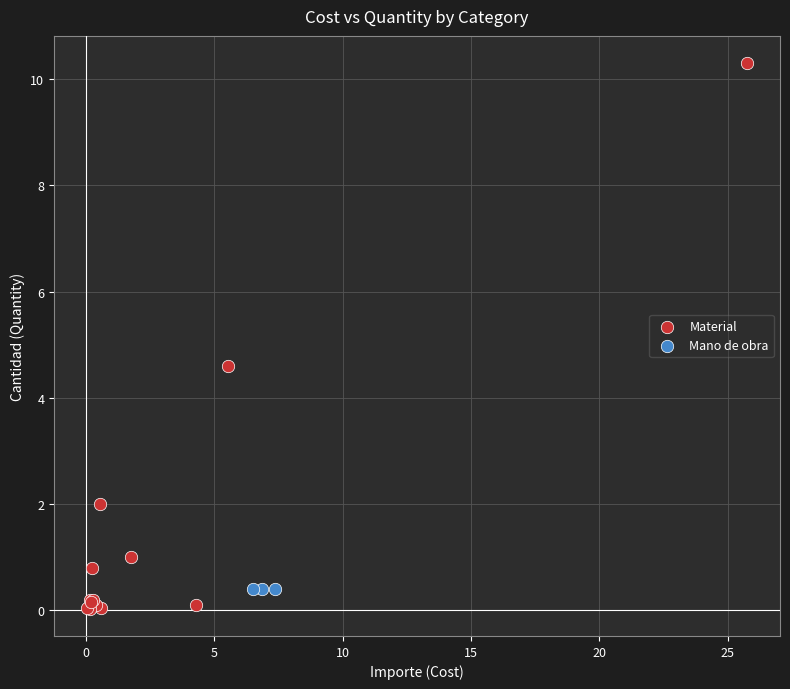

Which series contains the highest Y value?

Material